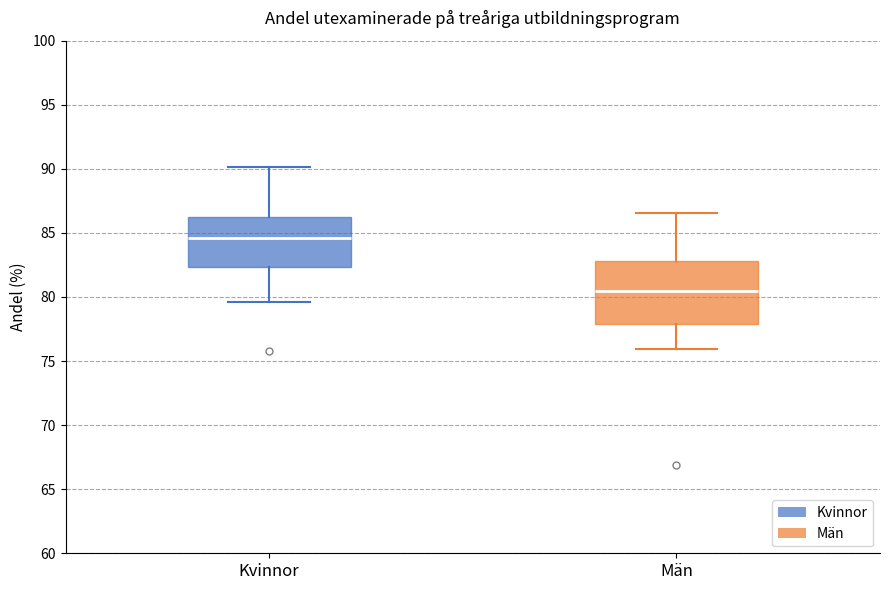

Reading left to right, read every box against the y-axis: the position of its median line, the range the box covers, and the ends of its whiskers. The values are not printed on the chart, so give them approximately, as read against the axis.

Kvinnor: median 84.5, box 82.5 to 86.0, whiskers 79.5 to 90.0
Män: median 80.5, box 78.0 to 83.0, whiskers 76.0 to 86.5